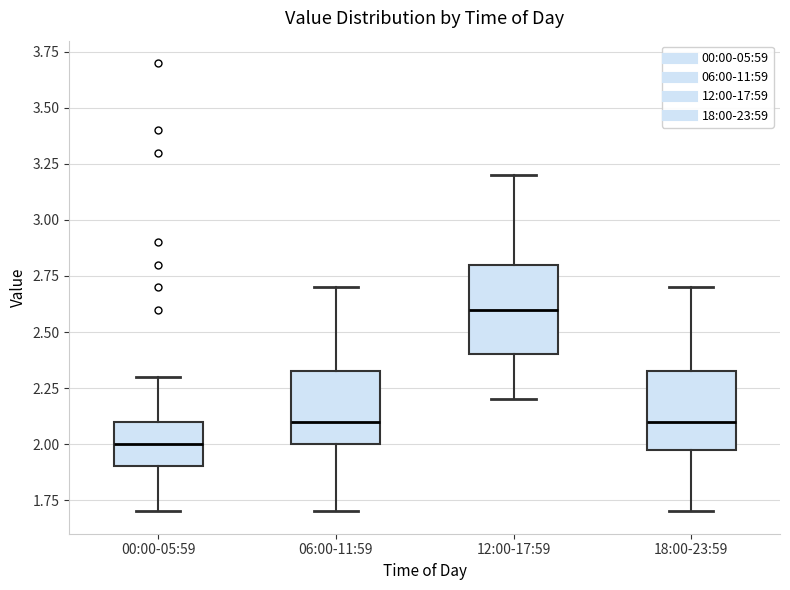

Where does the median line of the box for 06:00-11:59 sit on the y-axis? The values are not printed on the chart, so give them approximately, as read against the axis.

2.10